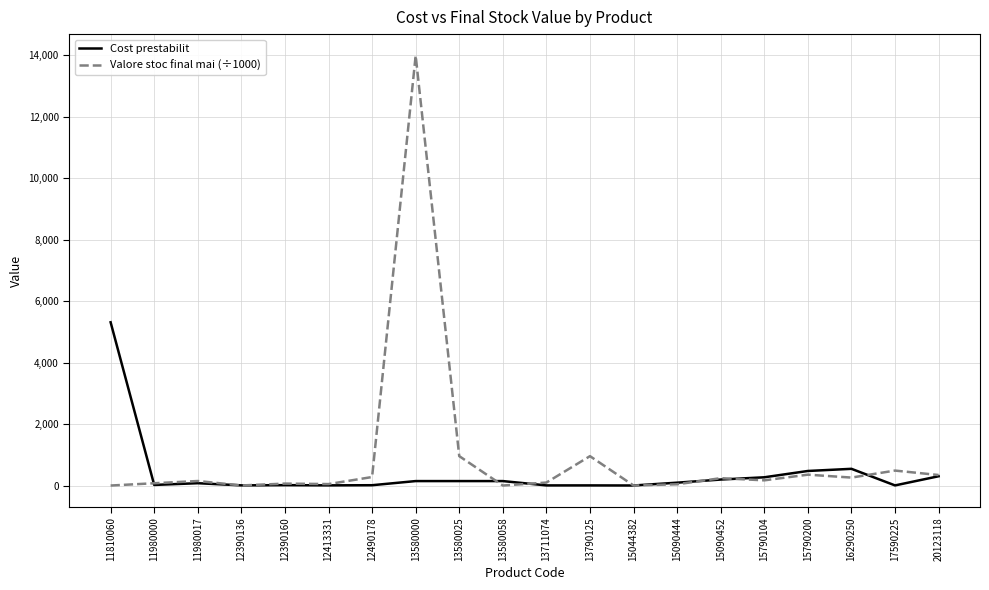

Is the value of Valore stoc final mai (÷1000) at 11980017 greater than the value of Cost prestabilit at 12390136?

Yes